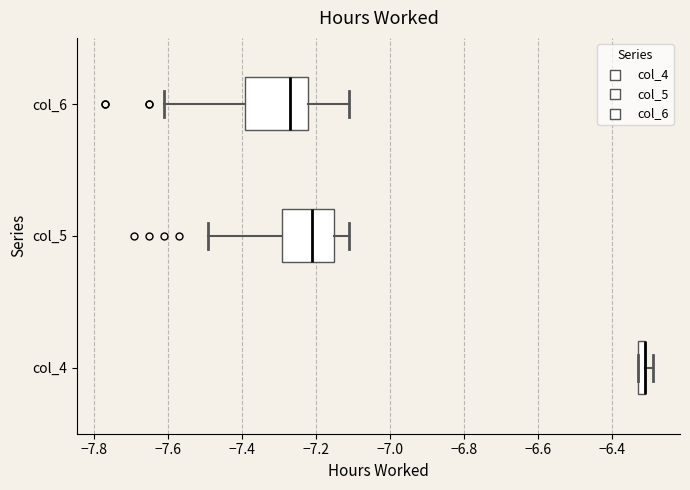

Comparing the boxes themselves (not the whiskers), which one is the widest?

col_6